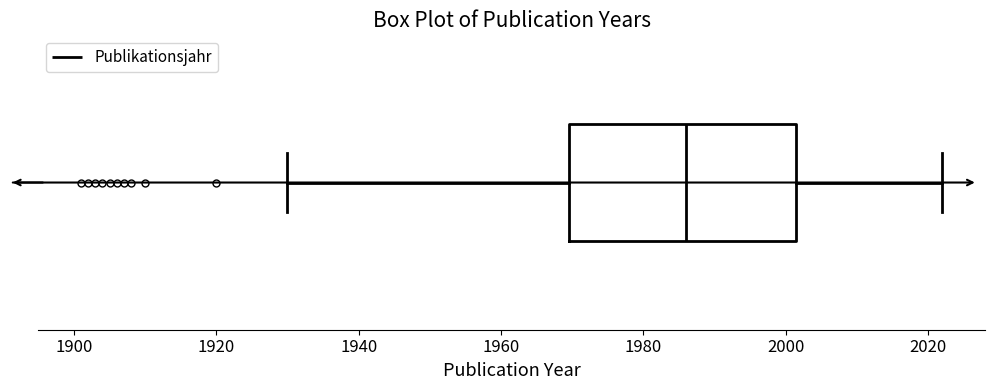

Where does the right whisker of the box end on the x-axis? The values are not printed on the chart, so give them approximately, as read against the axis.

2022